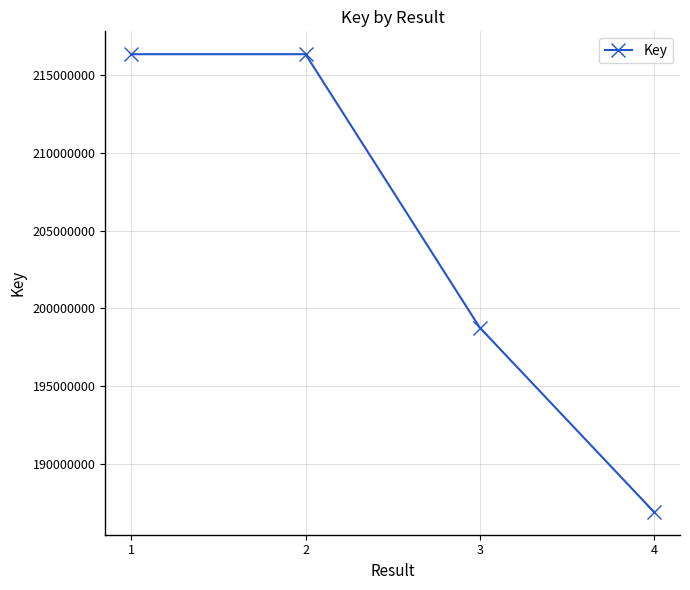

What is the value of the 1st point from the left?

216354623